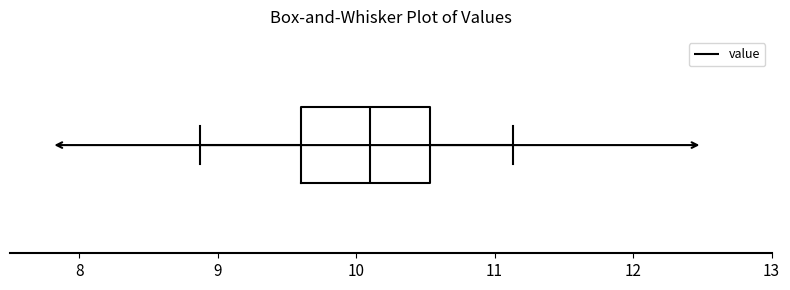

Read this box plot against the x-axis: the position of the median line, the range covered by the box, and the ends of both whiskers. The values are not printed on the chart, so give them approximately, as read against the axis.

median 10.1, box 9.6 to 10.5, whiskers 8.9 to 11.1